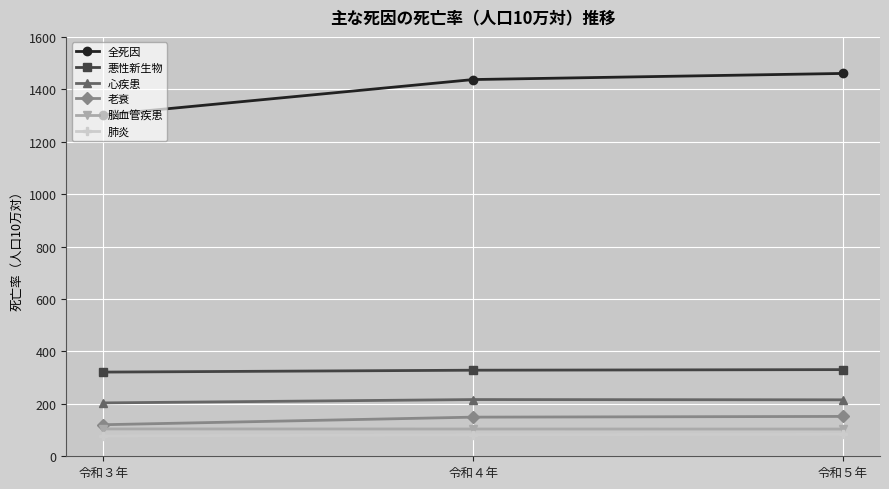

What is the average value of the 悪性新生物 series?

326.7